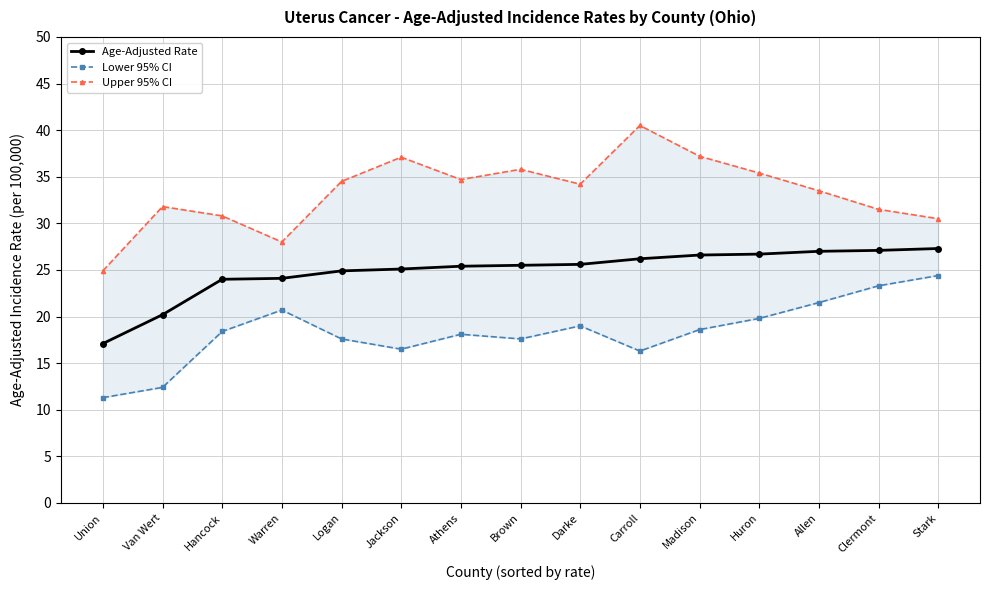

What is the smallest value displayed?

11.3